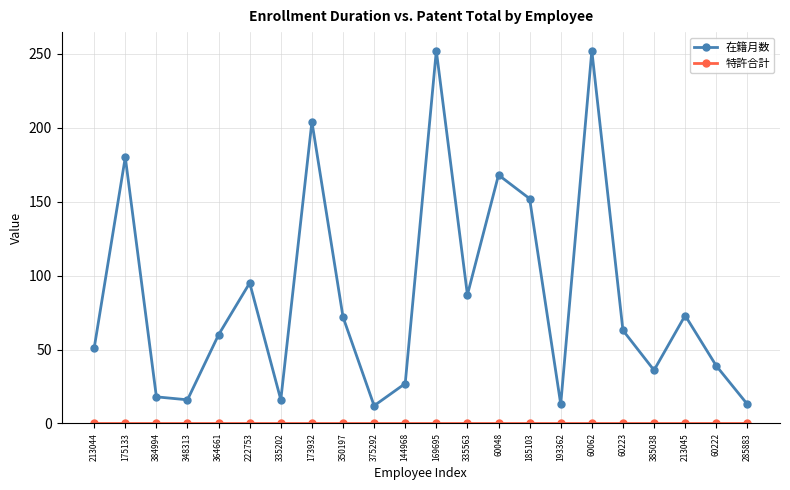

Which series has the largest total across all categories?

在籍月数